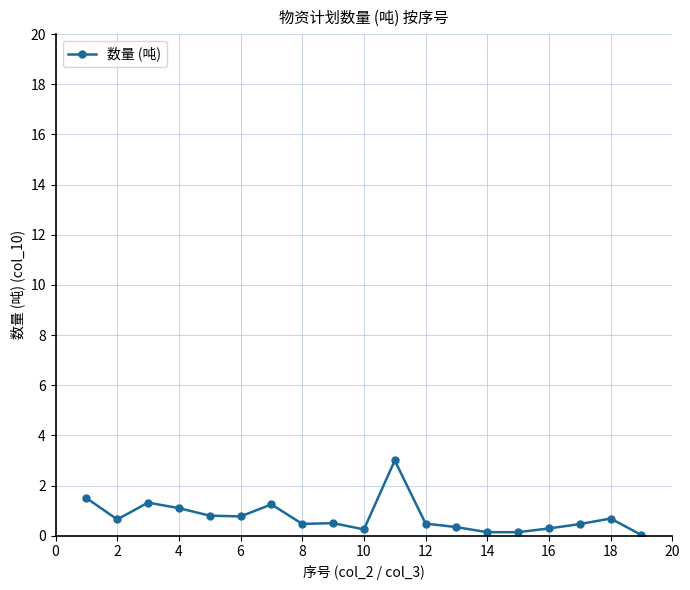

What is the average value?

0.7